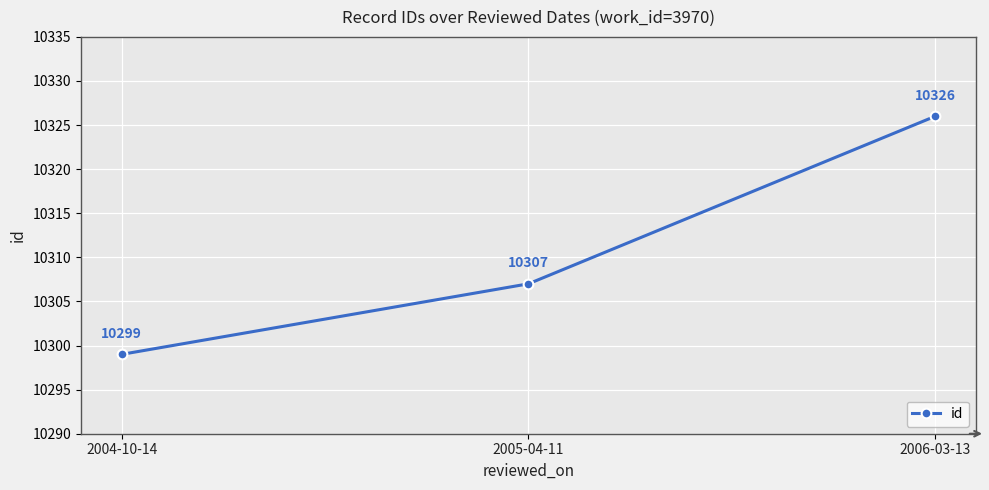

Rank the categories by value from highest to lowest.

2006-03-13, 2005-04-11, 2004-10-14